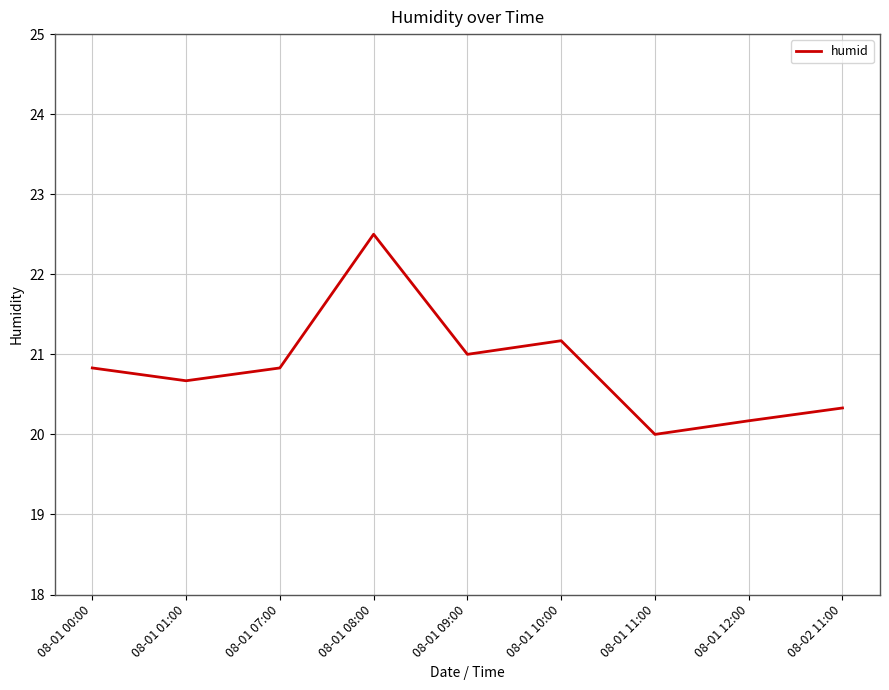

Where is the first local maximum?

08-01 08:00